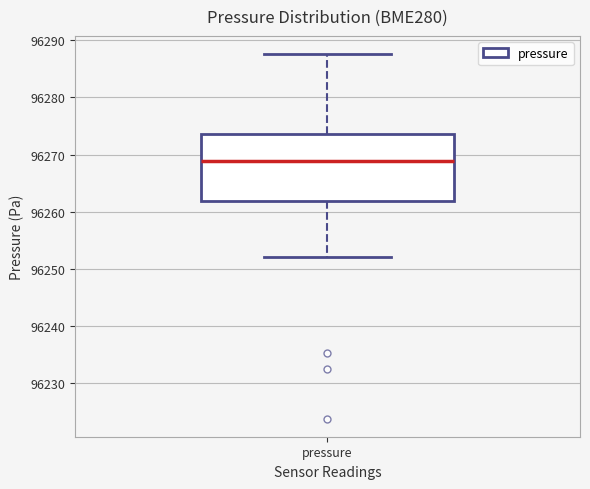

Where is the lower edge of the box for pressure on the y-axis? The values are not printed on the chart, so give them approximately, as read against the axis.

96262